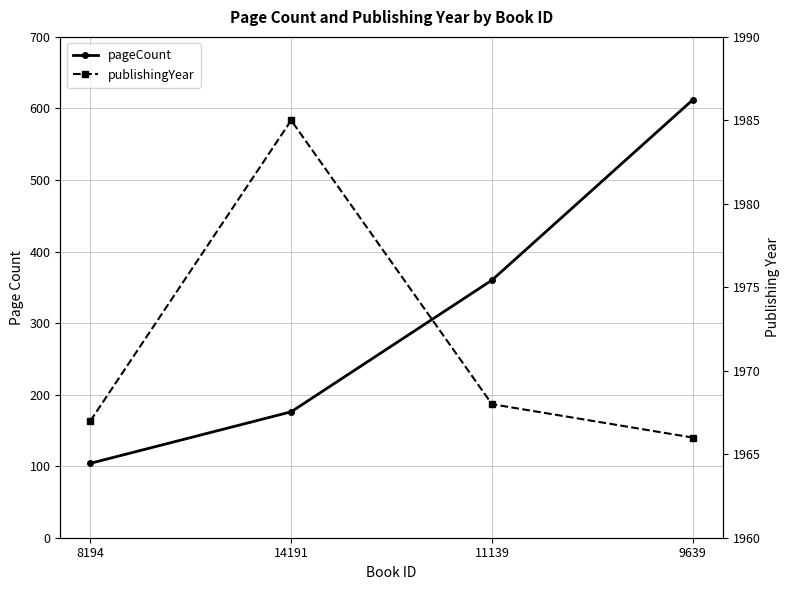

What are all the series names shown in the legend?

pageCount, publishingYear